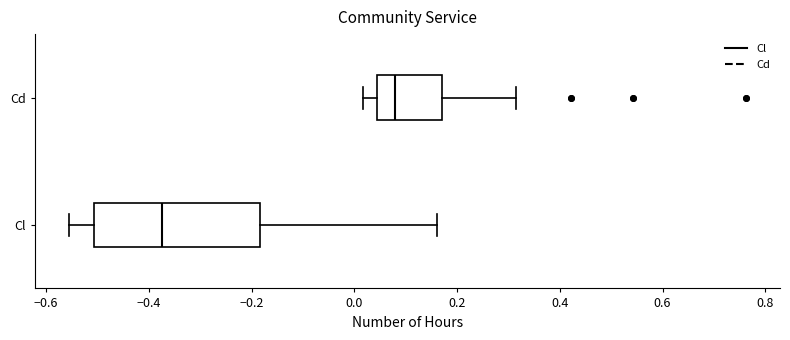

Reading bottom to top, transcribe this box plot: for each box, give where its median line is, the range the box spans, and where its two whiskers end, as read against the x-axis. The values are not printed on the chart, so give them approximately, as read against the axis.

Cl: median -0.38, box -0.50 to -0.18, whiskers -0.56 to 0.16
Cd: median 0.08, box 0.04 to 0.18, whiskers 0.02 to 0.32